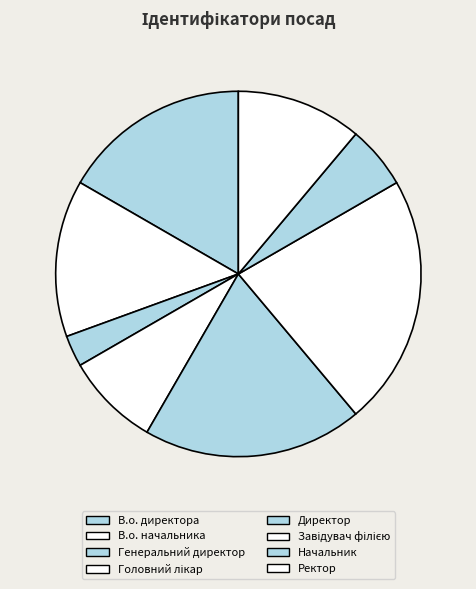

Count the number of slices in the pie.

8